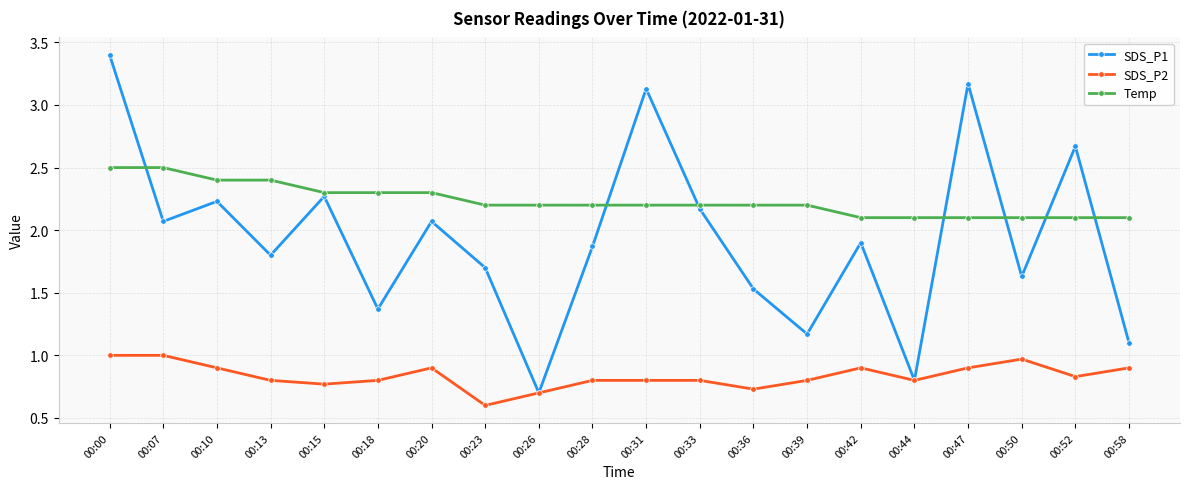

True or false: Temp and SDS_P2 intersect in this chart.

False